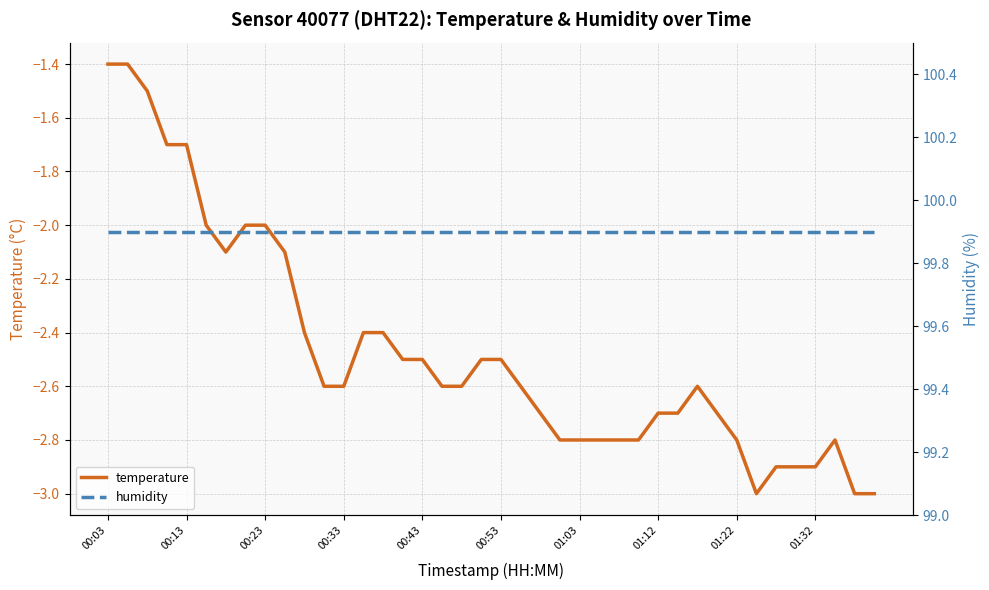

The humidity series shows 99.9 at 39. True or false?

True